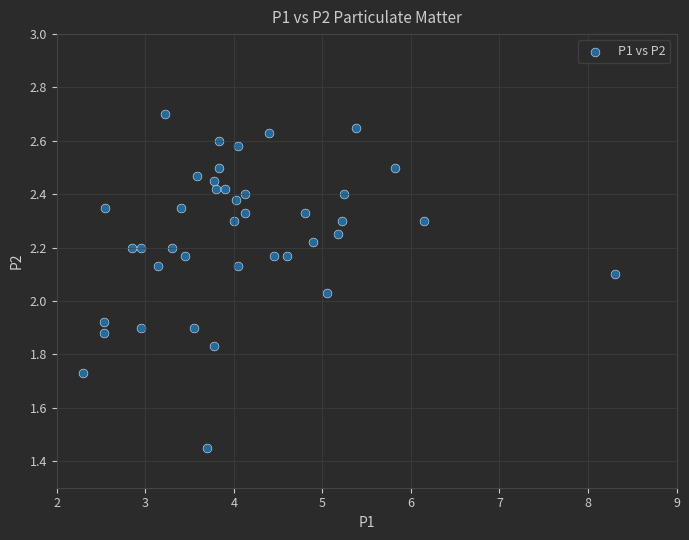

What is the range of X values (max minus min)?

6.0